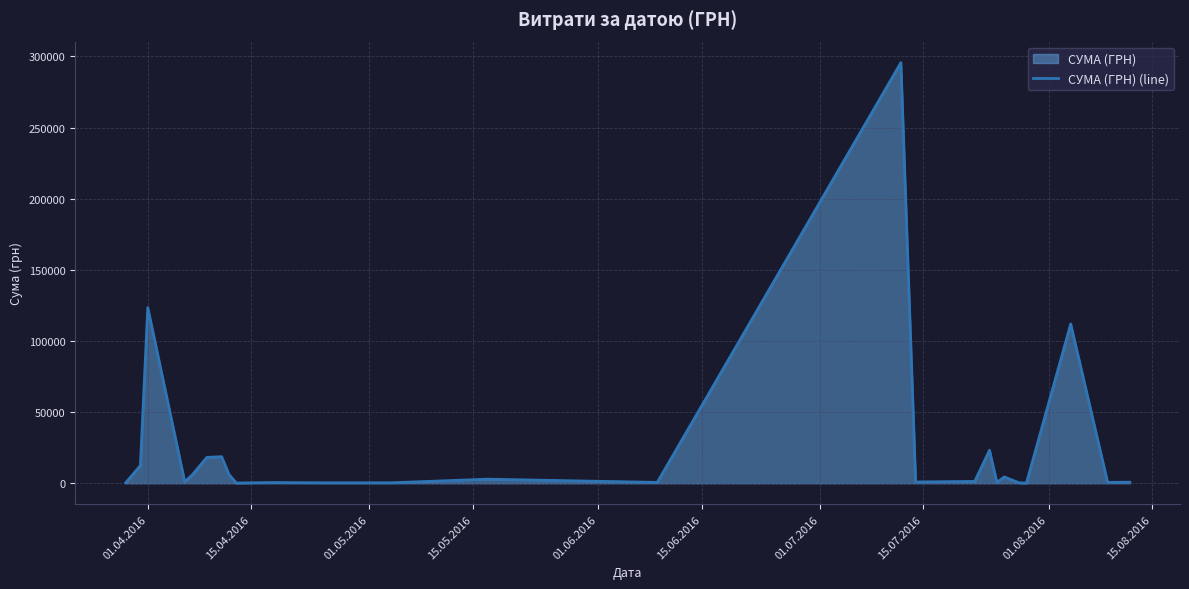

What is the greatest value displayed?

295638.6